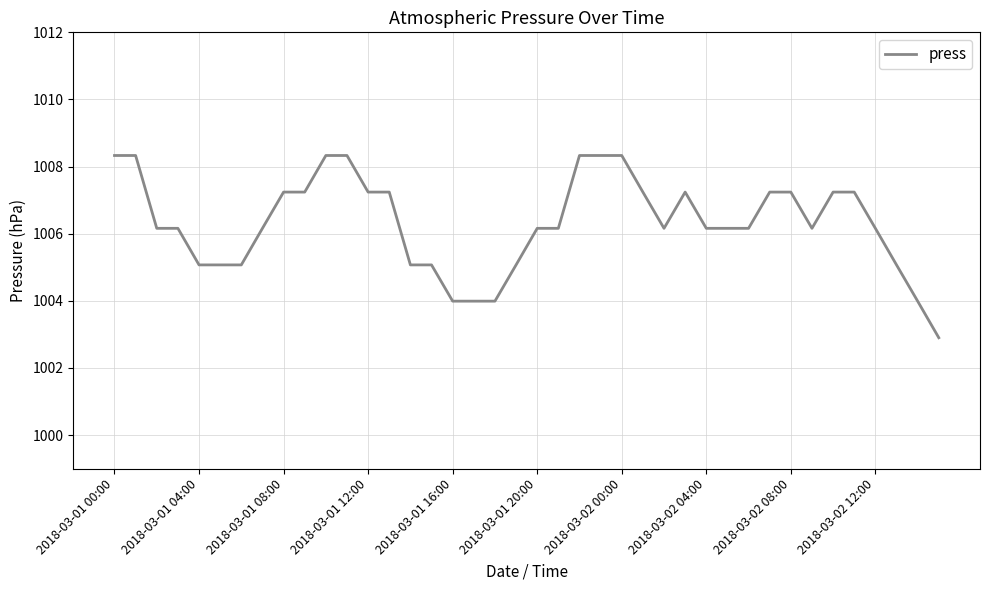

What is the maximum value shown in the chart?

1008.3